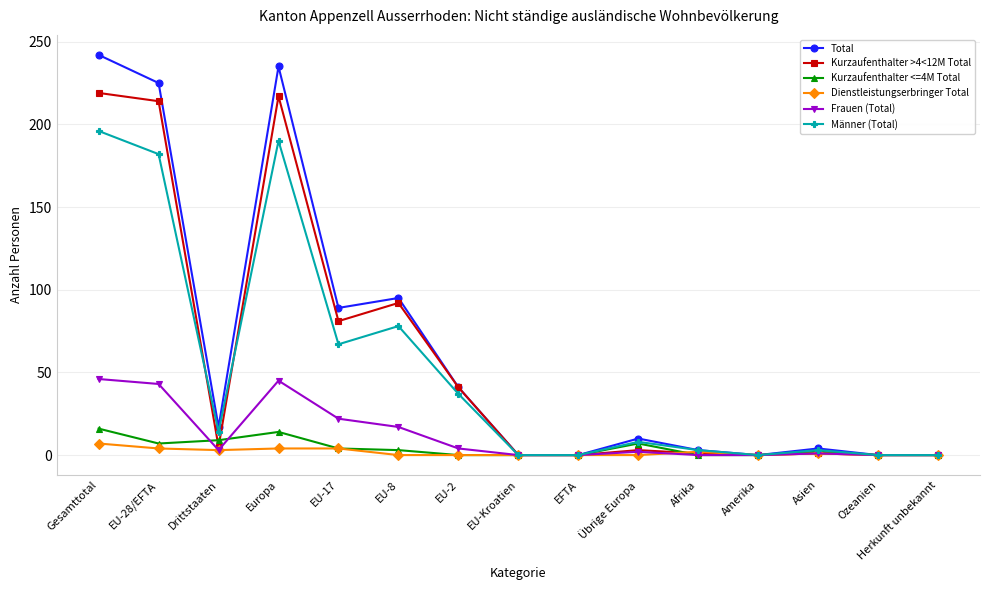

What is the label of the 3rd point from the right?

Asien